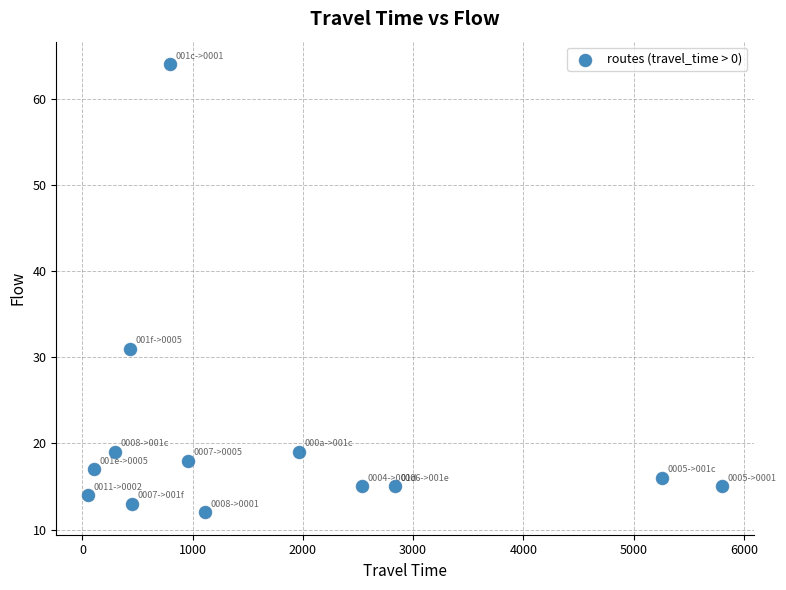

What is the range of X values (max minus min)?

5752